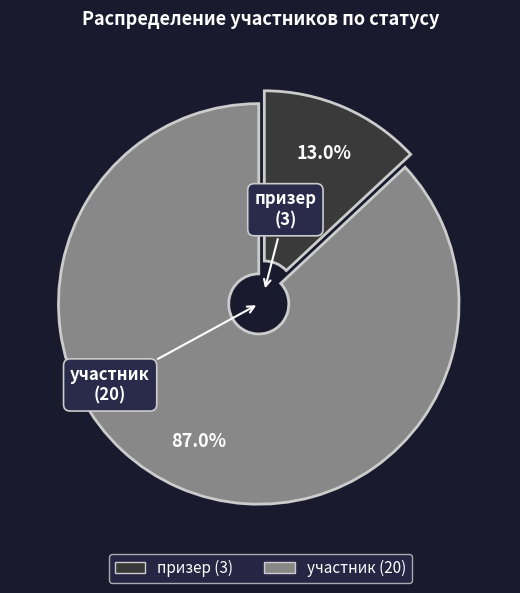

Rank the categories by value from lowest to highest.

призер, участник